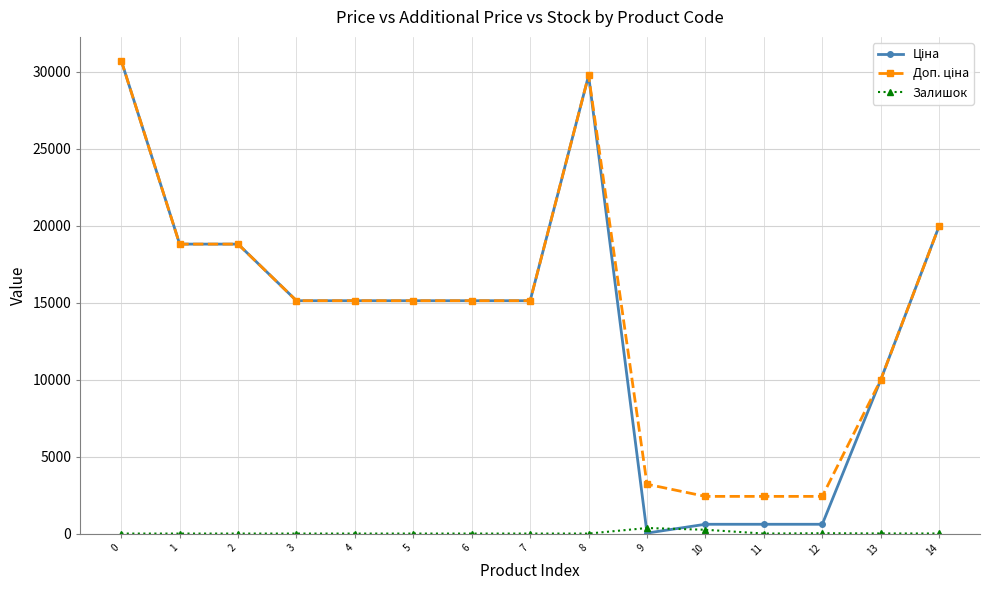

What is the maximum value shown in the chart?

30717.1